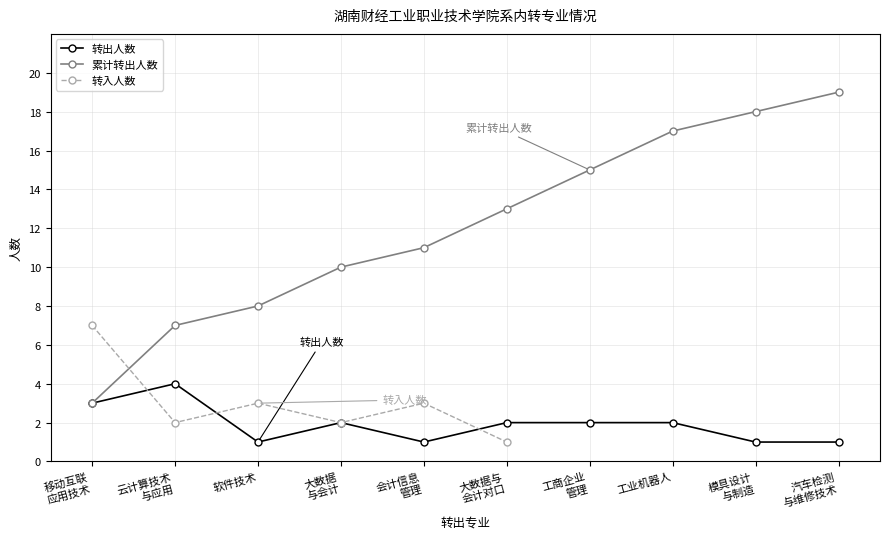

What is the maximum value for 累计转出人数?

19